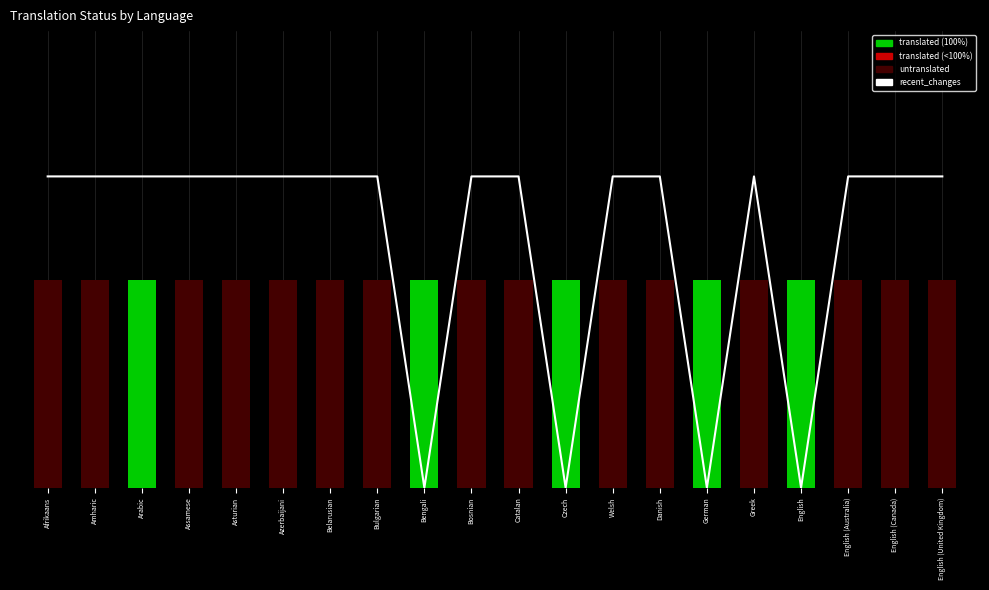

True or false: translated has a value of 3 at Welsh.

False